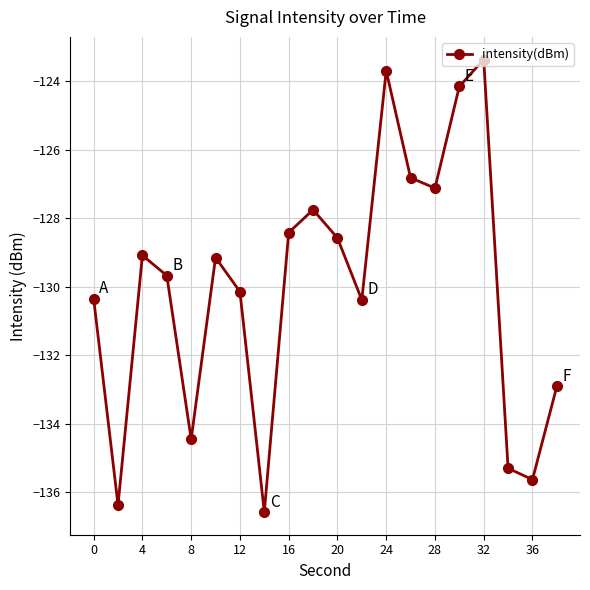

What is the average value?

-130.0